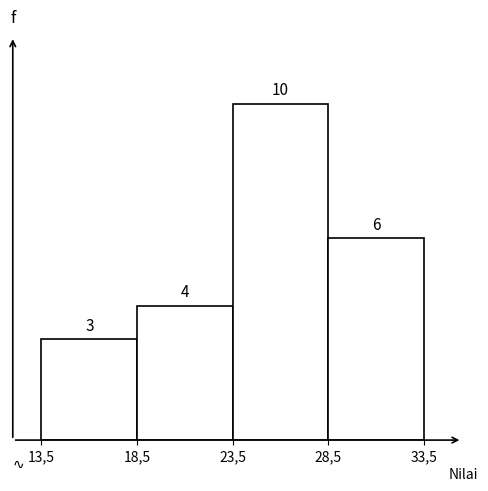

Reading left to right, extract all data points from this chart.

13,5=3	18,5=4	23,5=10	28,5=6